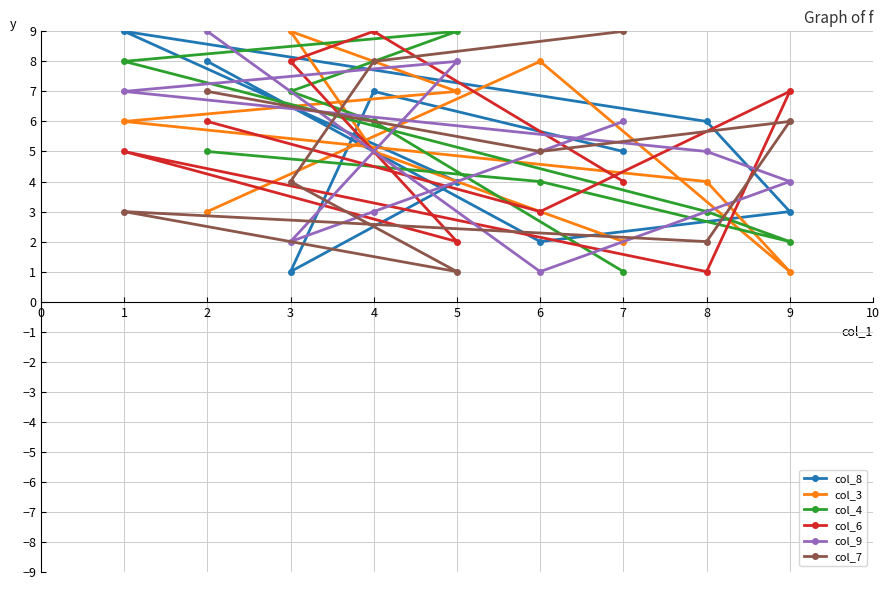

What is the smallest value displayed?

1